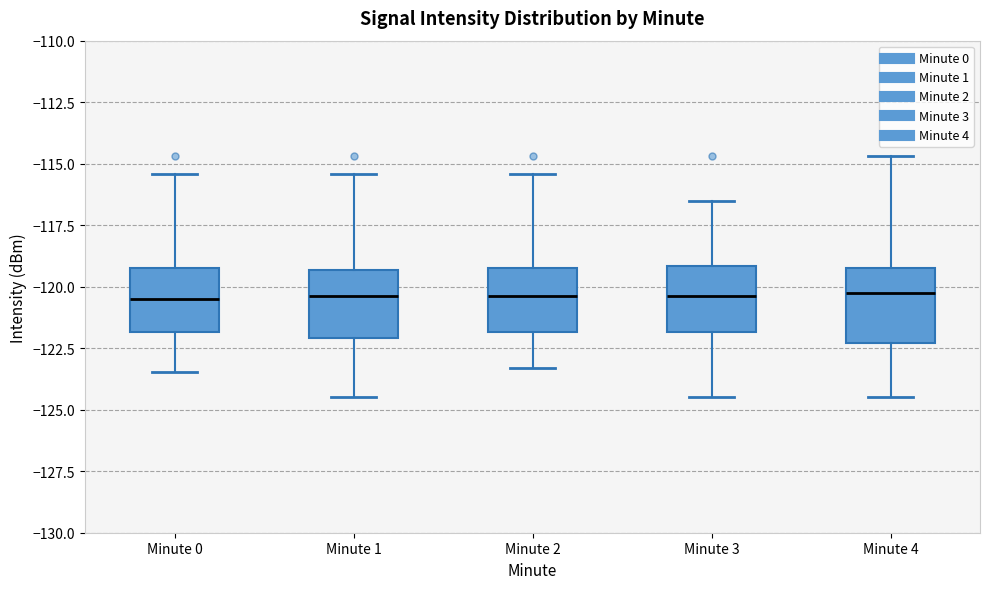

Where is the lower edge of the box for Minute 0 on the y-axis? The values are not printed on the chart, so give them approximately, as read against the axis.

-122.0